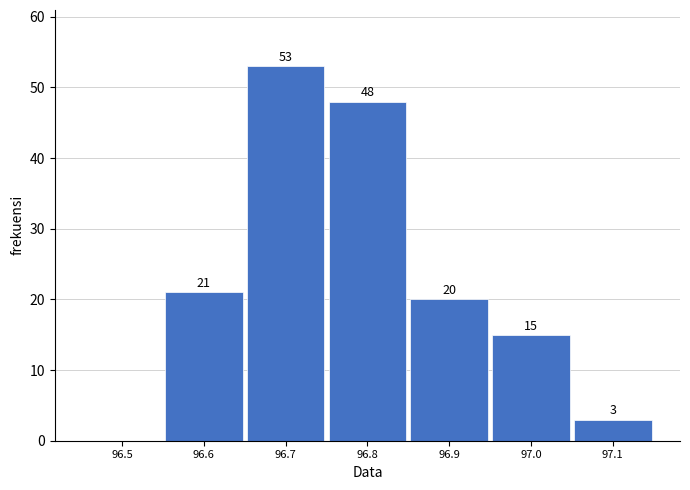

Reading left to right, transcribe all the data shown in this chart.

96.5=0	96.6=21	96.7=53	96.8=48	96.9=20	97.0=15	97.1=3